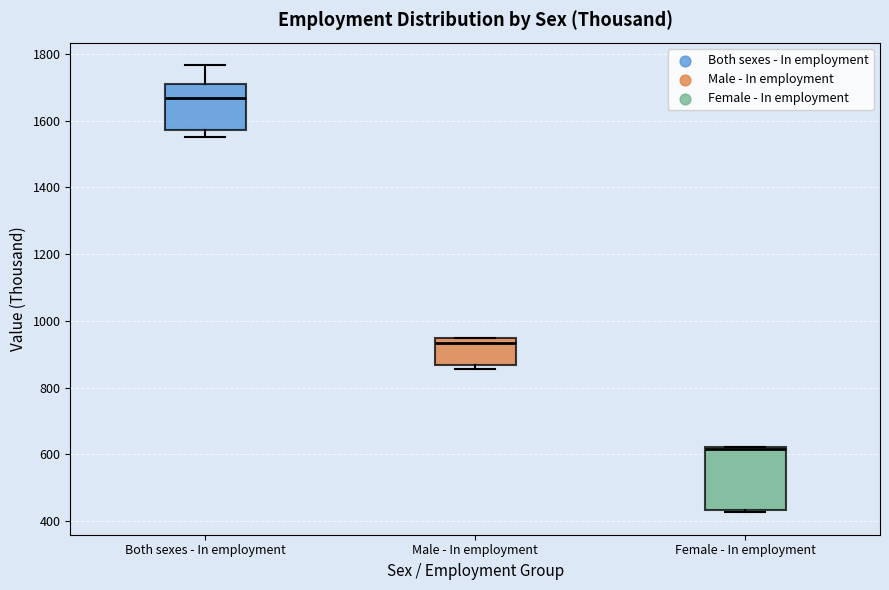

Reading left to right, read every box against the y-axis: the position of its median line, the range the box covers, and the ends of its whiskers. The values are not printed on the chart, so give them approximately, as read against the axis.

Both sexes - In employment: median 1660, box 1580 to 1720, whiskers 1560 to 1760
Male - In employment: median 940 (just below the box's upper edge), box 860 to 940, whiskers 860 (just below the box's lower edge) to 940
Female - In employment: median 620 (just below the box's upper edge), box 440 to 620, whiskers 420 to 620